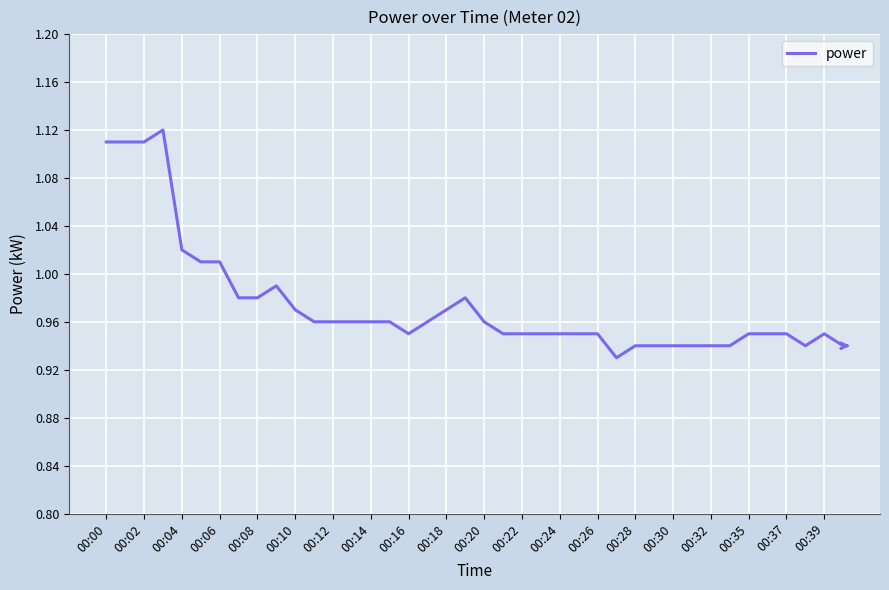

True or false: the data shows 1.6 at 00:16.

False